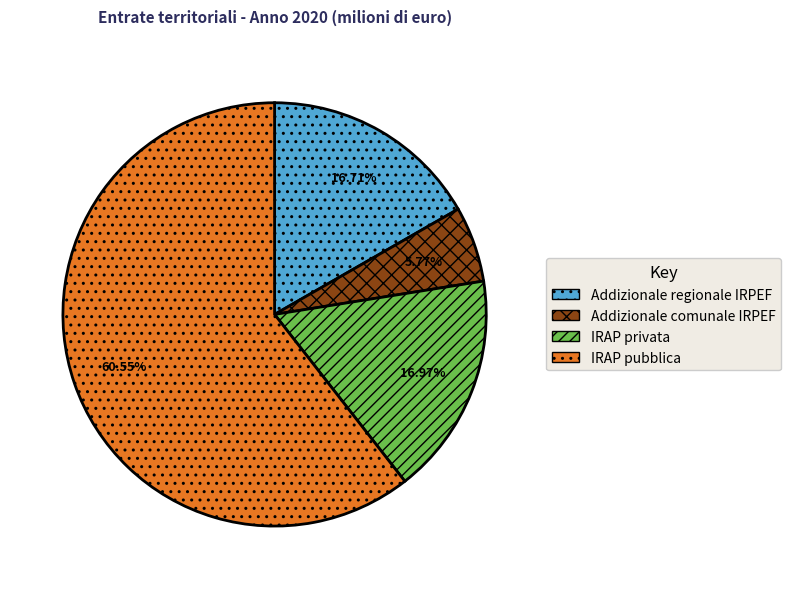

Does IRAP pubblica account for over 50% of the chart?

Yes